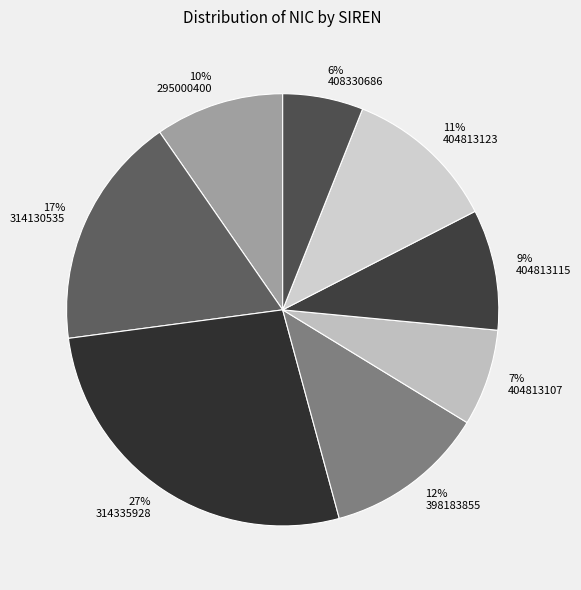

How many slices are in this pie chart?

8